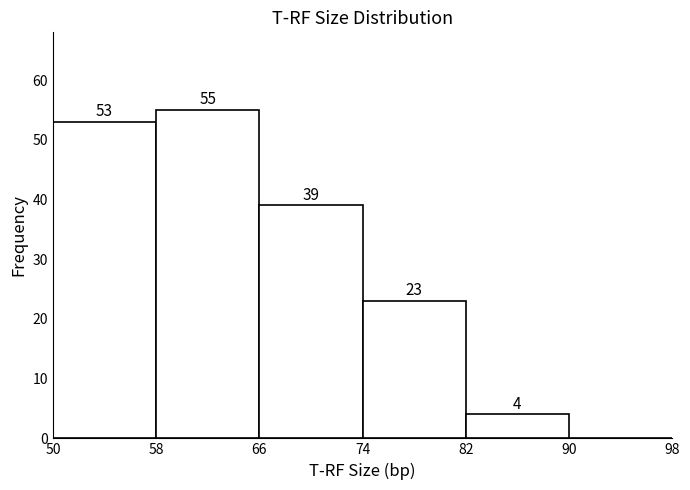

Over which range of the x-axis is the bar tallest?

58 to 66